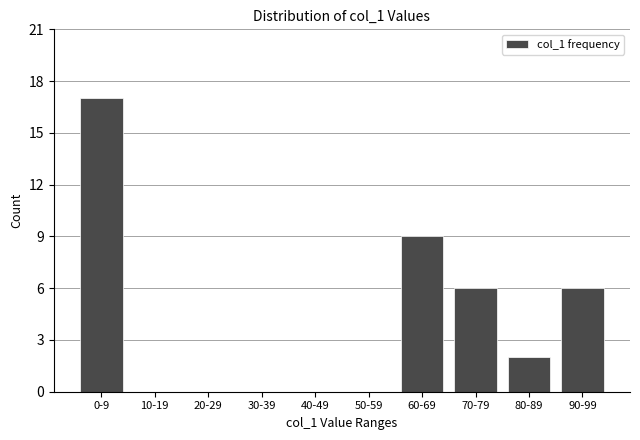

Reading left to right, list all the values displayed in this chart.

0-9=17	10-19=0	20-29=0	30-39=0	40-49=0	50-59=0	60-69=9	70-79=6	80-89=2	90-99=6